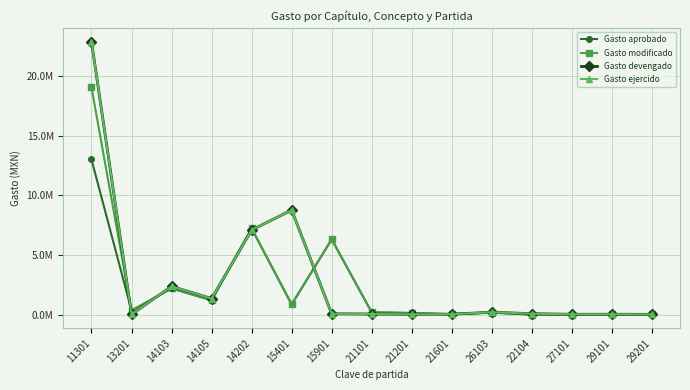

Does the chart display data point markers on the line(s)?

Yes